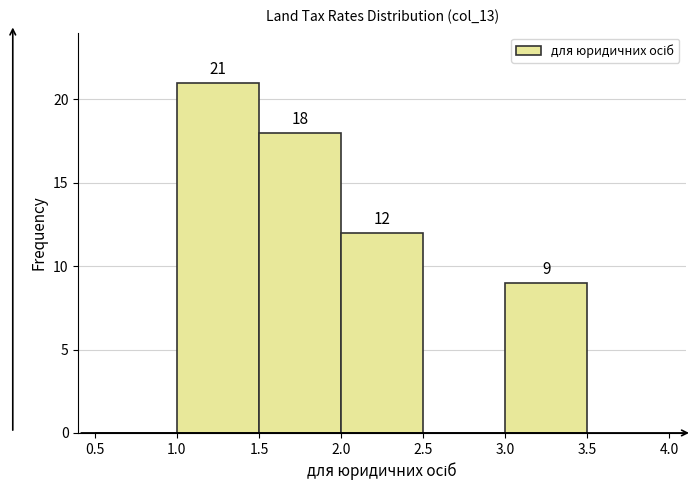

Which range on the x-axis has the tallest bar?

1.0 to 1.5